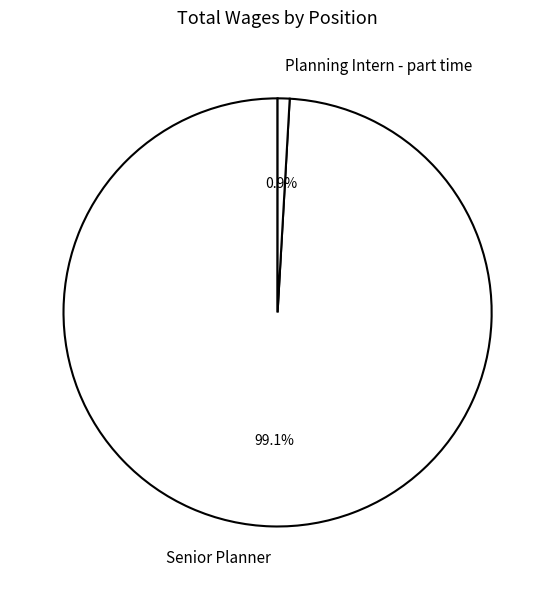

What percentage is the Planning Intern - part time slice, to the nearest percent?

1%